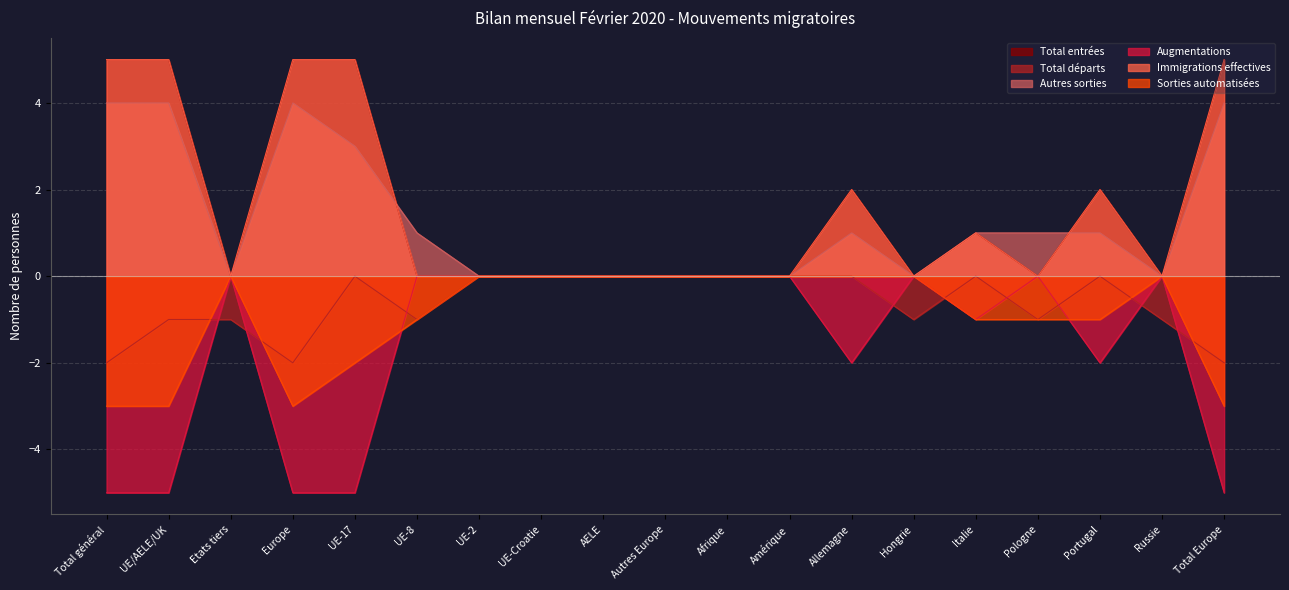

What is the sum of all Immigrations effectives values?

30